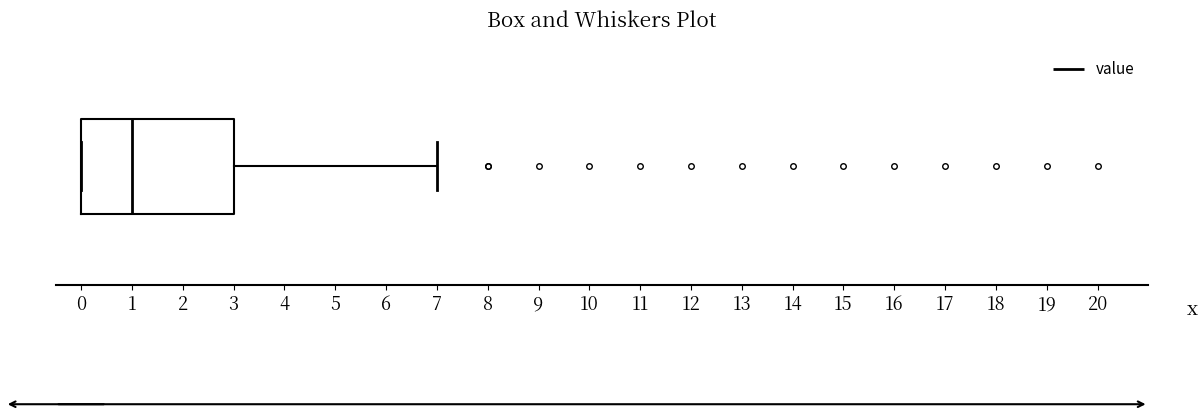

Transcribe this box plot: give where the median line is, the range the box spans, and where the two whiskers end, as read against the x-axis. The values are not printed on the chart, so give them approximately, as read against the axis.

median 1, box 0 to 3, whiskers 0 to 7